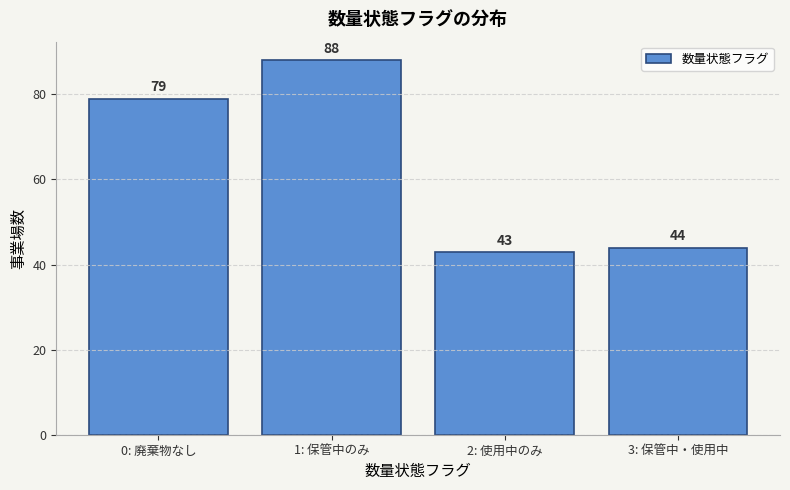

Reading left to right, what are all the values shown in this chart?

0: 廃棄物なし=79	1: 保管中のみ=88	2: 使用中のみ=43	3: 保管中・使用中=44